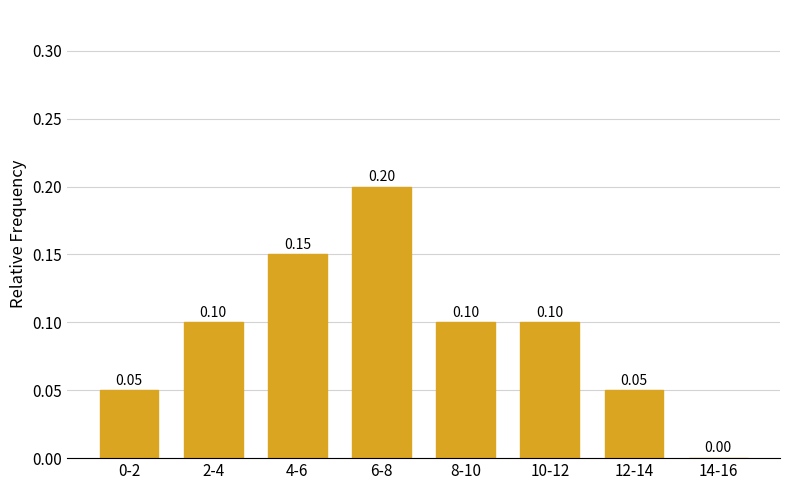

What is the sum of all values?

0.8